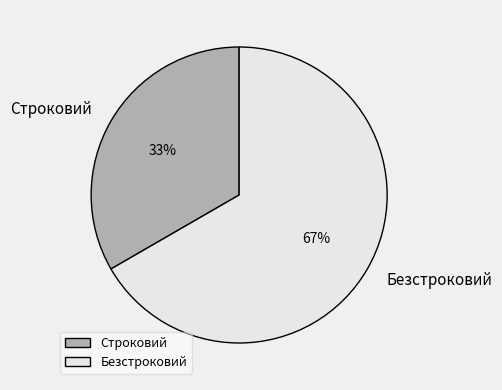

The Безстроковий slice represents 77% of the pie. True or false?

False